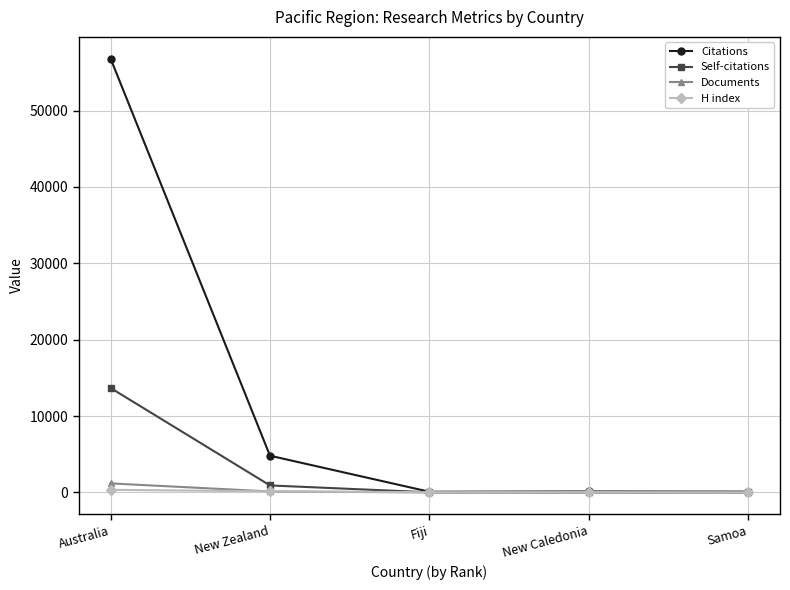

What is the lowest value of the H index series?

2